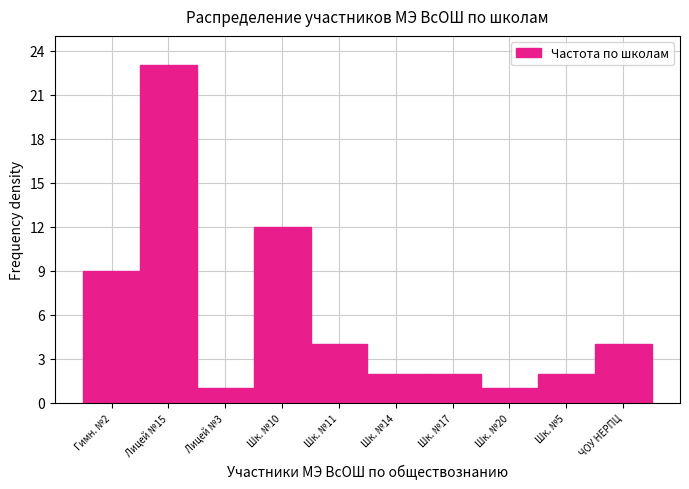

Reading right to left, extract all data points from this chart.

ЧОУ НЕРПЦ=4	Шк. №5=2	Шк. №20=1	Шк. №17=2	Шк. №14=2	Шк. №11=4	Шк. №10=12	Лицей №3=1	Лицей №15=23	Гимн. №2=9